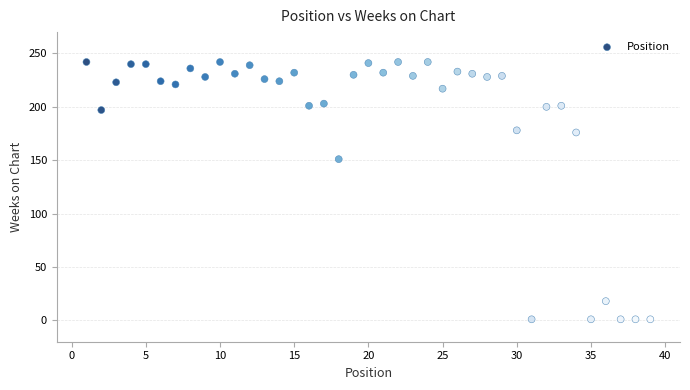

What is the range of X values (max minus min)?

38